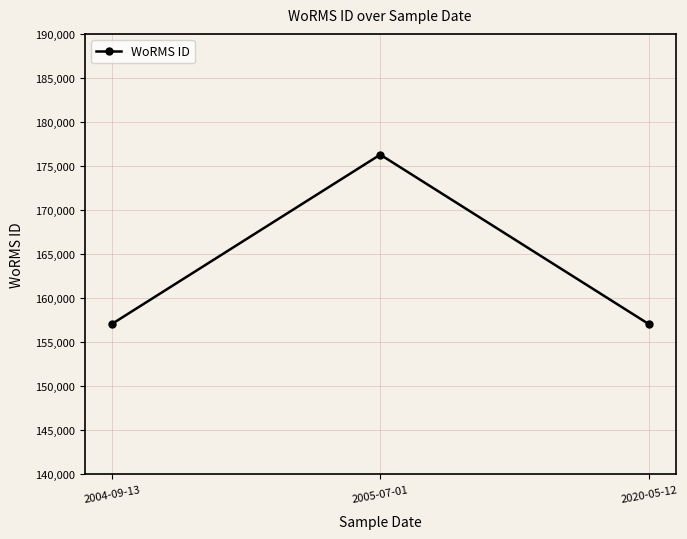

What is the smallest value displayed?

157059